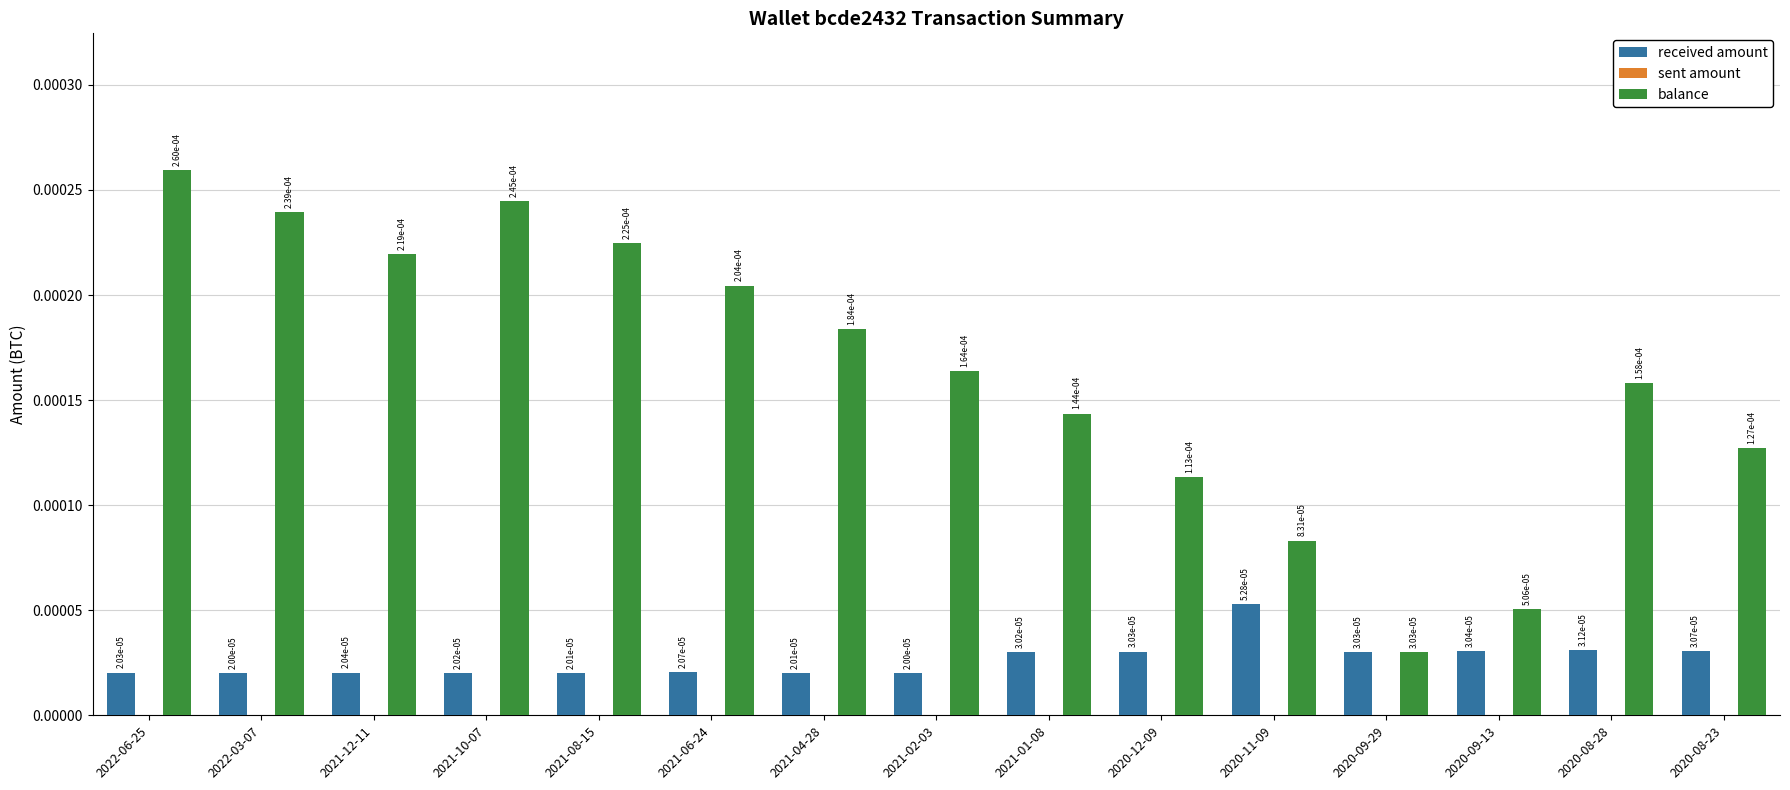

How many received amount values are between 0 and 1?

15